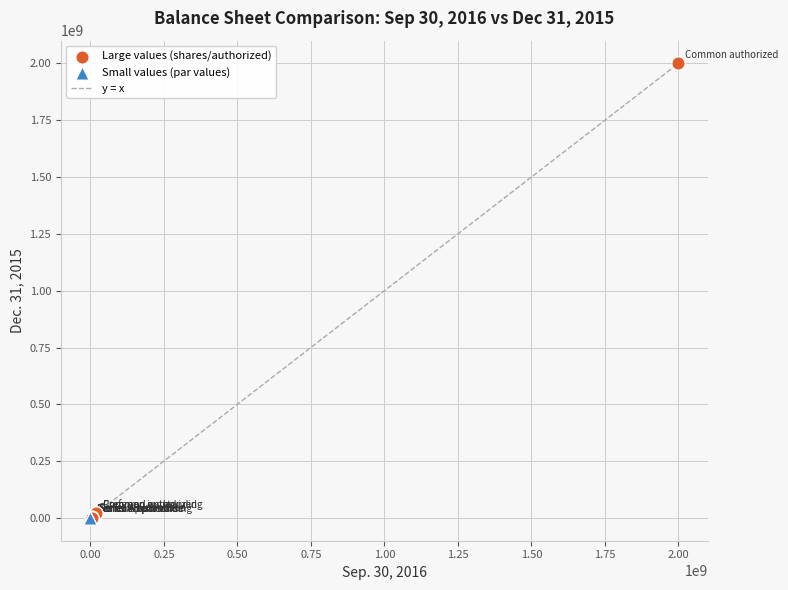

Which series contains the highest Y value?

Large values (shares/authorized)